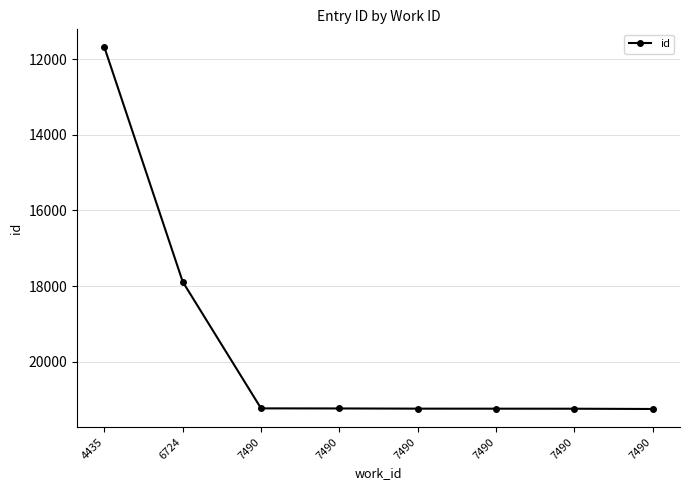

How many series are shown in this chart?

1